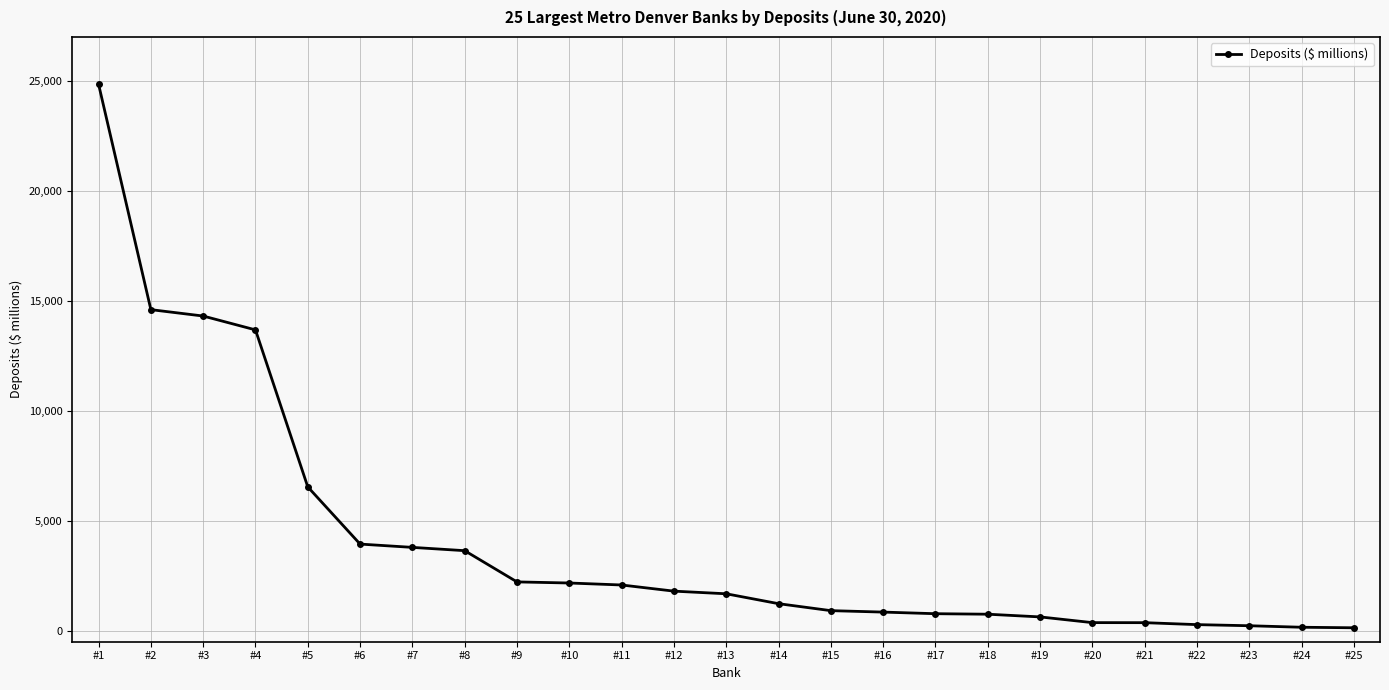

What is the ratio of the value at #18 to the value at #17?

1.0